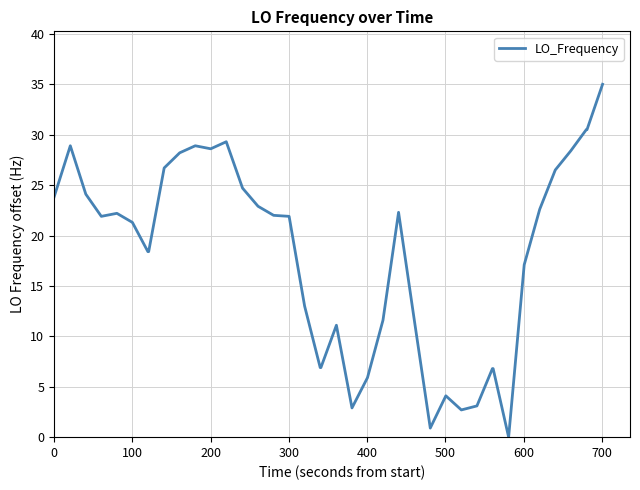

Does the chart display data point markers on the line(s)?

No